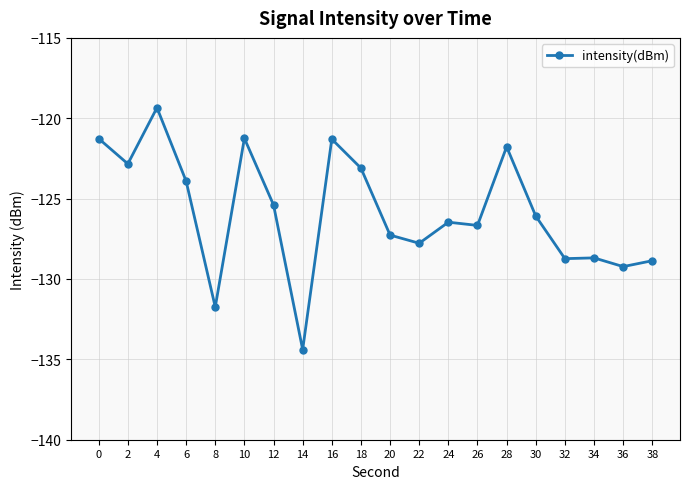

Read the value at 8.

-131.7